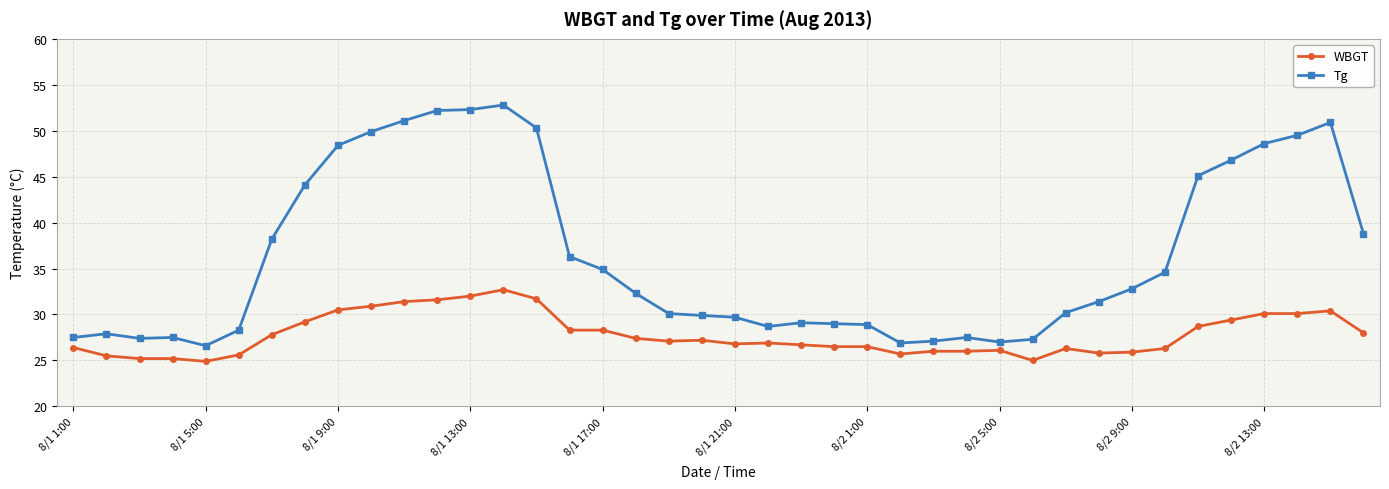

At how many categories does at least one series exceed 33?

18